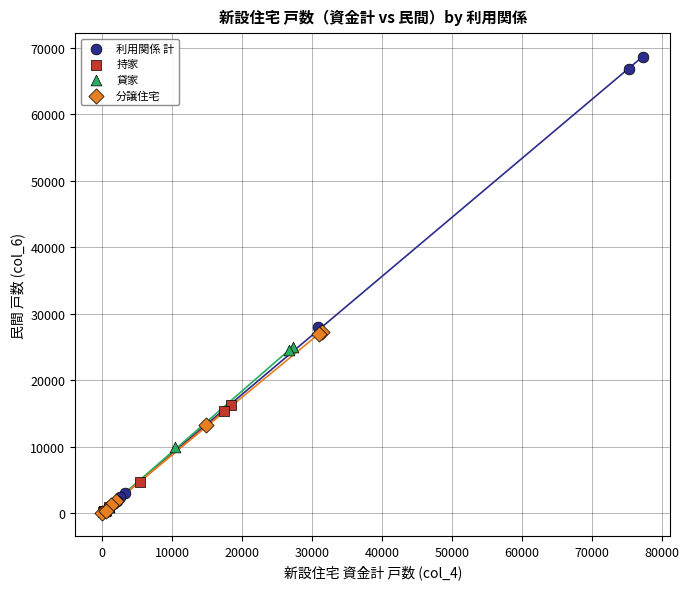

Which series contains the highest Y value?

利用関係 計